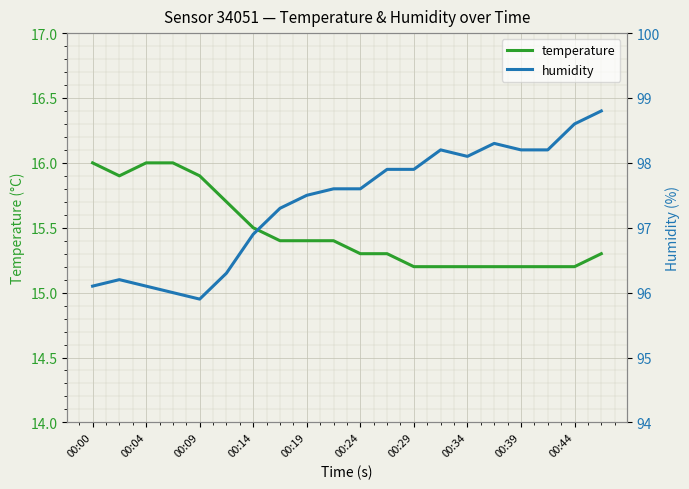

Is it true that temperature equals 5.5 at 00:24?

False